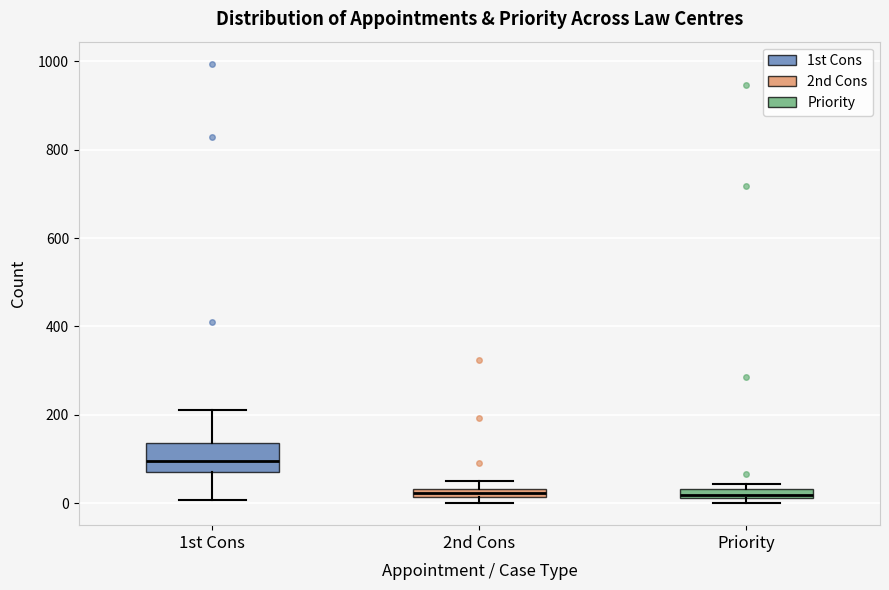

Where does the lower whisker of the box for 1st Cons end on the y-axis? The values are not printed on the chart, so give them approximately, as read against the axis.

0